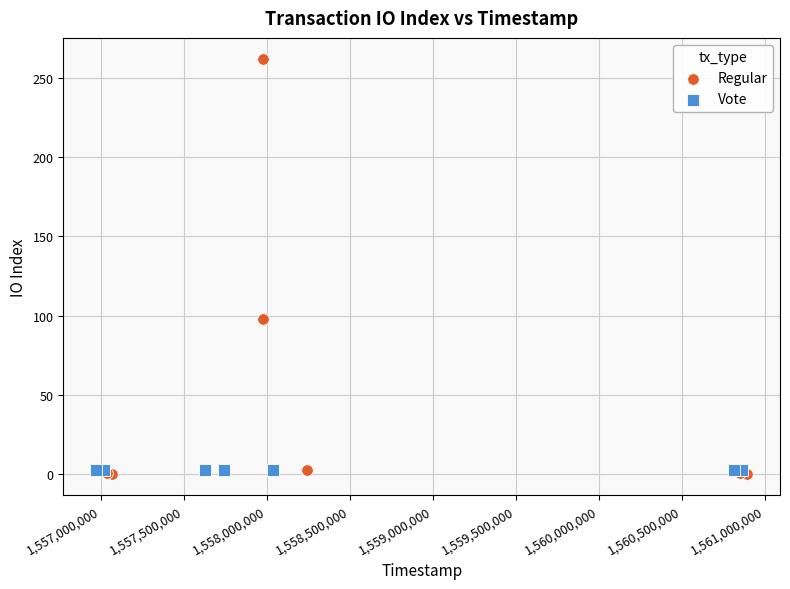

Which series contains the highest Y value?

Regular